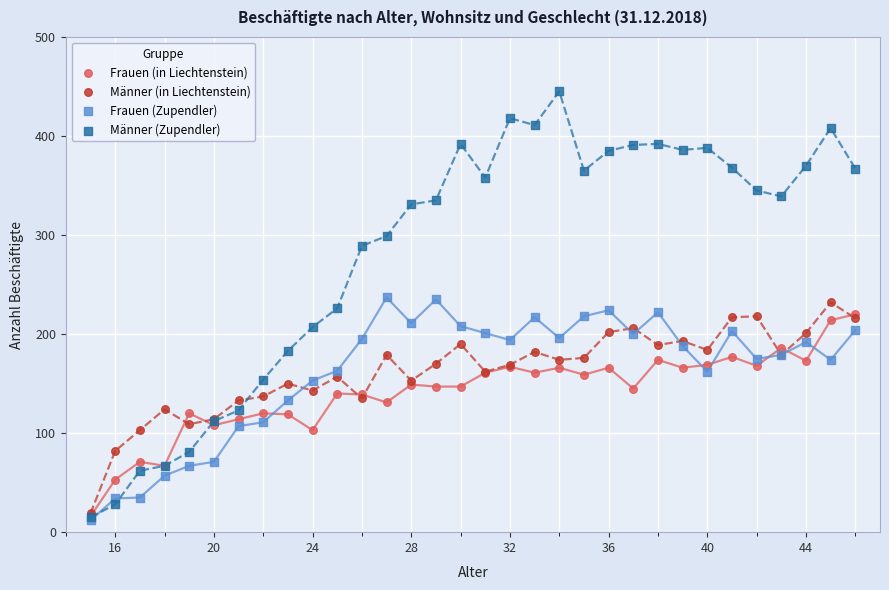

What are all the series names shown in the legend?

Frauen (in Liechtenstein), Männer (in Liechtenstein), Frauen (Zupendler), Männer (Zupendler)